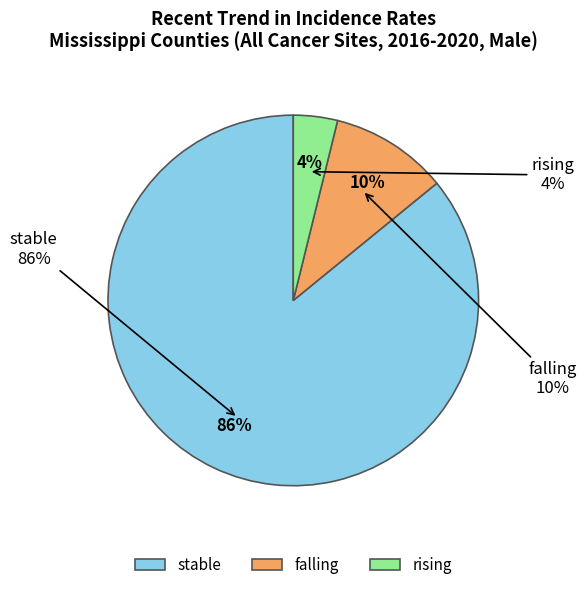

How many slices are in this pie chart?

3